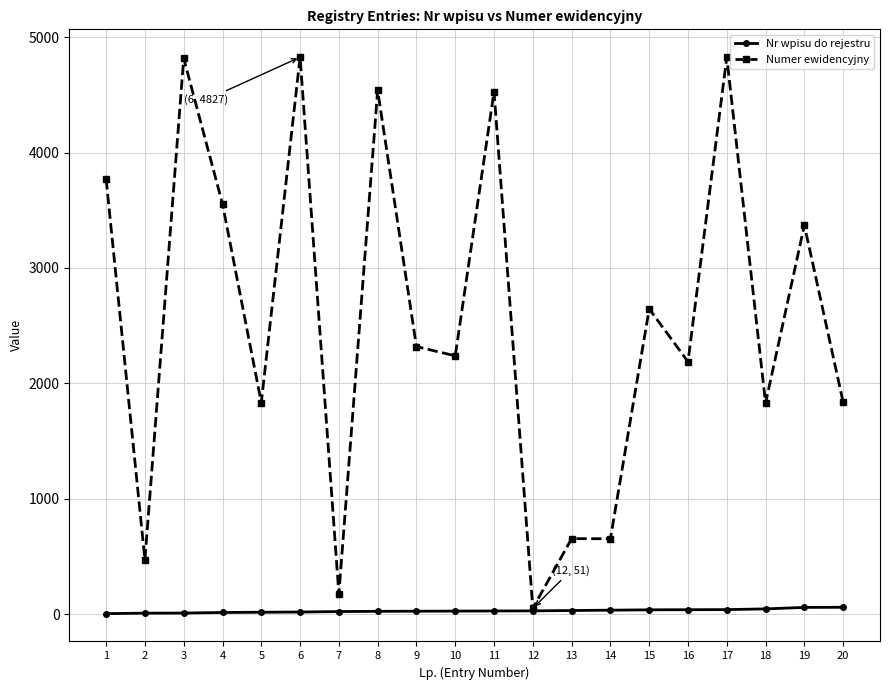

Is this an area chart (filled region under the line)?

No